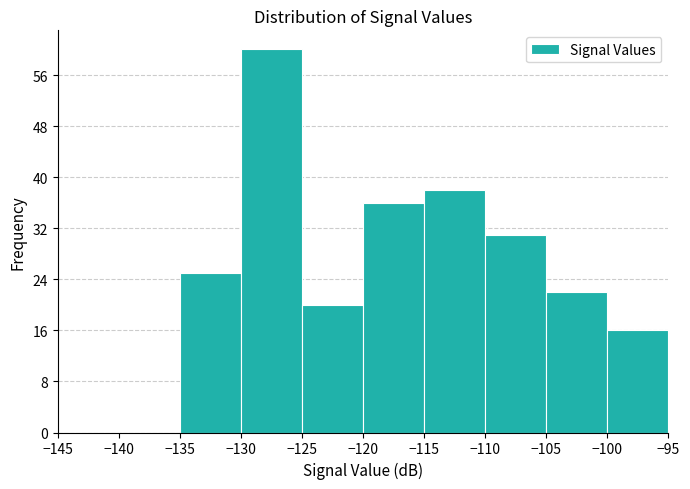

Reading left to right, transcribe this chart: for each bar, give the range it covers on the x-axis and its height. The values are not printed on the chart, so give them approximately, as read against the axis.

-145 to -140: 0
-140 to -135: 0
-135 to -130: 25
-130 to -125: 60
-125 to -120: 20
-120 to -115: 36
-115 to -110: 38
-110 to -105: 31
-105 to -100: 22
-100 to -95: 16